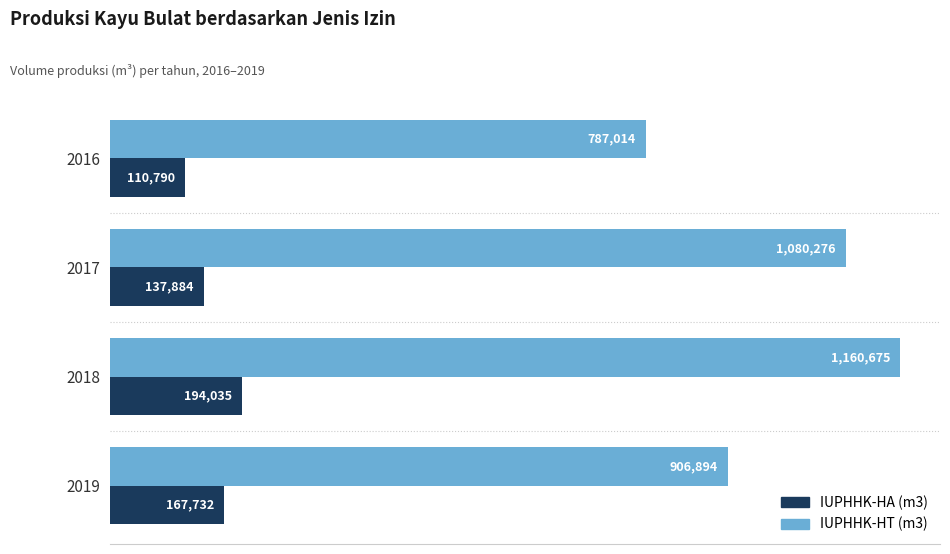

What are all the series names shown in the legend?

IUPHHK-HA (m3), IUPHHK-HT (m3)